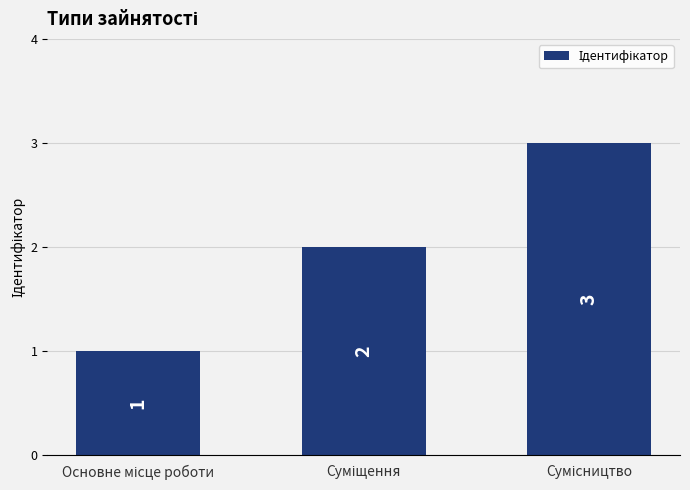

What is the greatest value displayed?

3